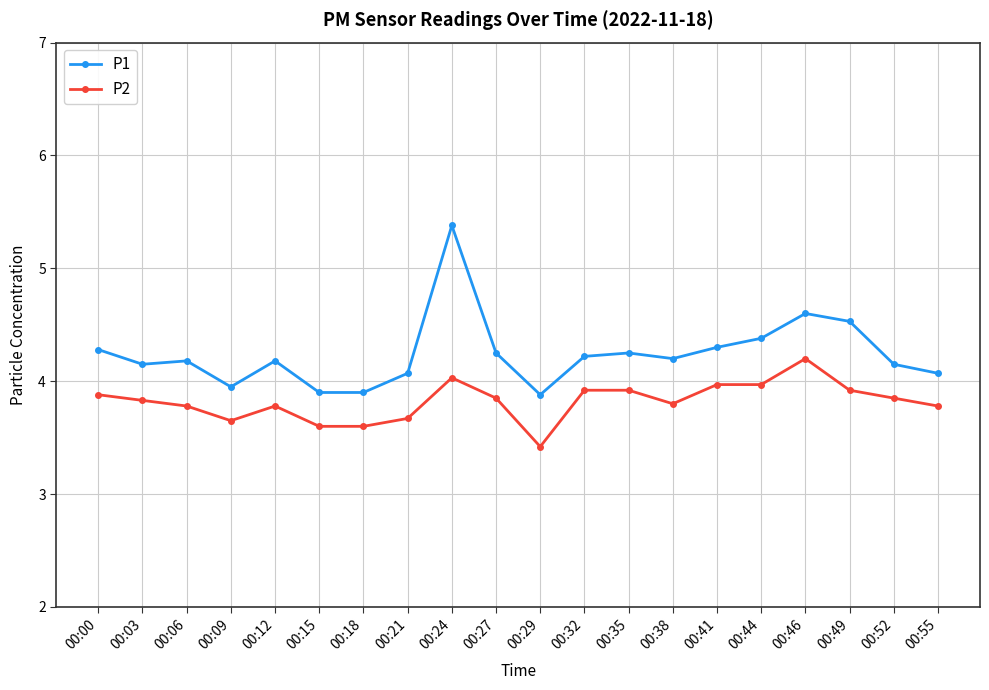

What is the smallest value displayed?

3.4